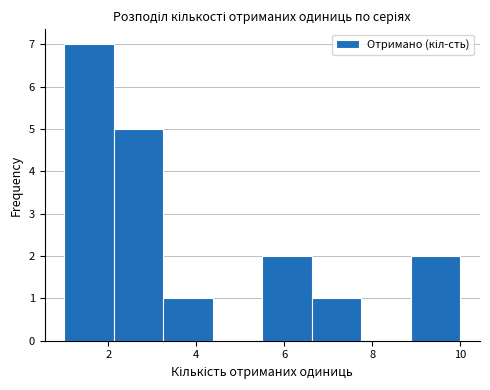

Reading left to right, list every bar in this chart as the range it spans on the x-axis followed by its height. Neither the bar edges nor the heights are printed on the chart, so give them approximately, as read against the axes.

1.0 to 2.2: 7
2.2 to 3.2: 5
3.2 to 4.4: 1
4.4 to 5.6: 0
5.6 to 6.6: 2
6.6 to 7.8: 1
7.8 to 8.8: 0
8.8 to 10.0: 2